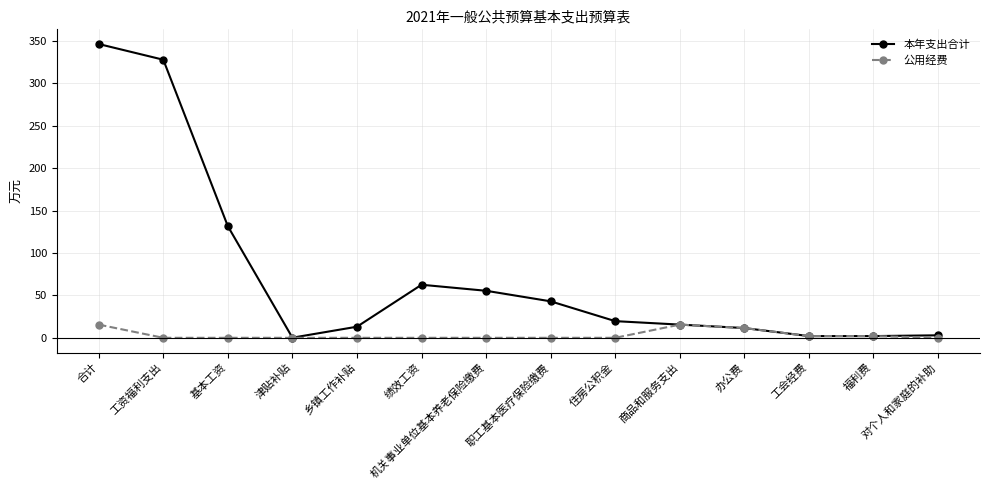

Which series has the largest total across all categories?

本年支出合计